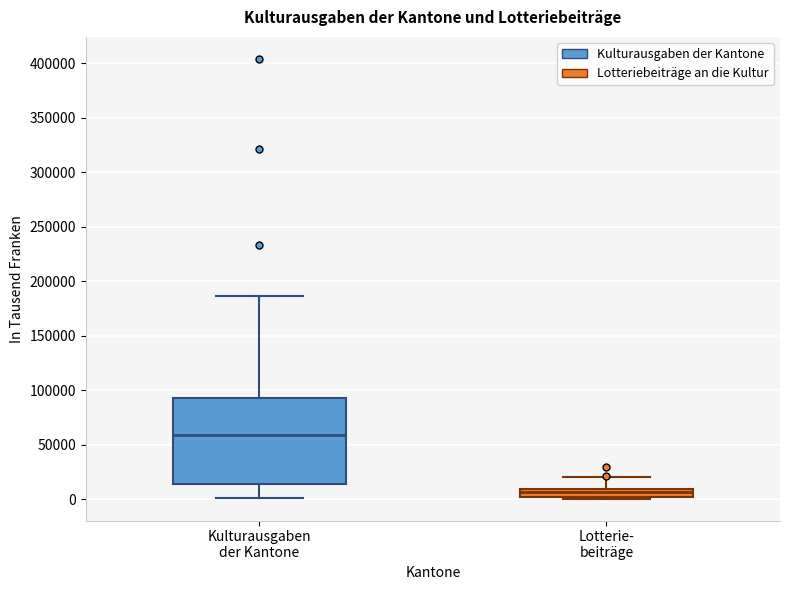

Where is the upper edge of the box for Lotterie- beiträge on the y-axis? The values are not printed on the chart, so give them approximately, as read against the axis.

10000